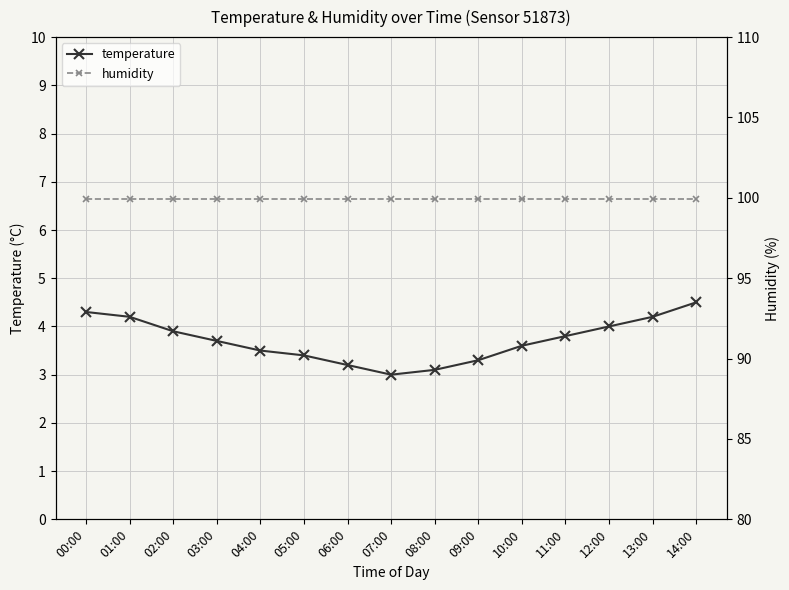

In temperature, how many points are lower than both neighbors (excluding endpoints)?

1